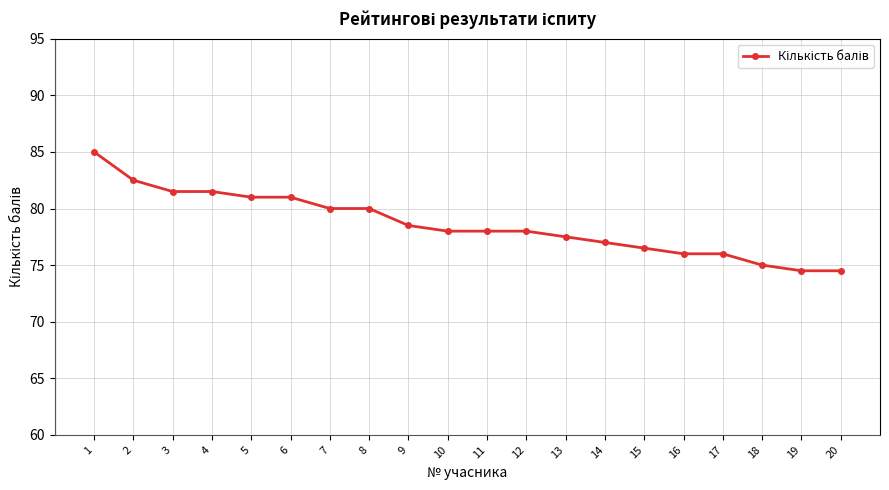

What is the greatest value displayed?

85.0